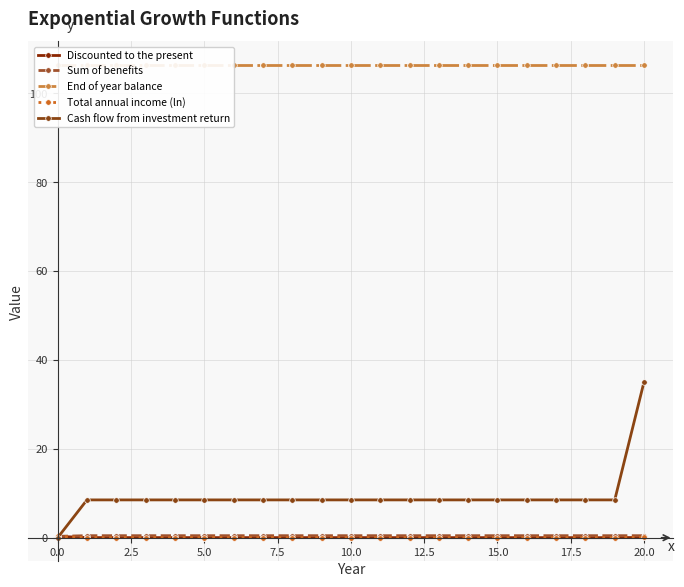

Which has a higher value, 19 or 17?

17